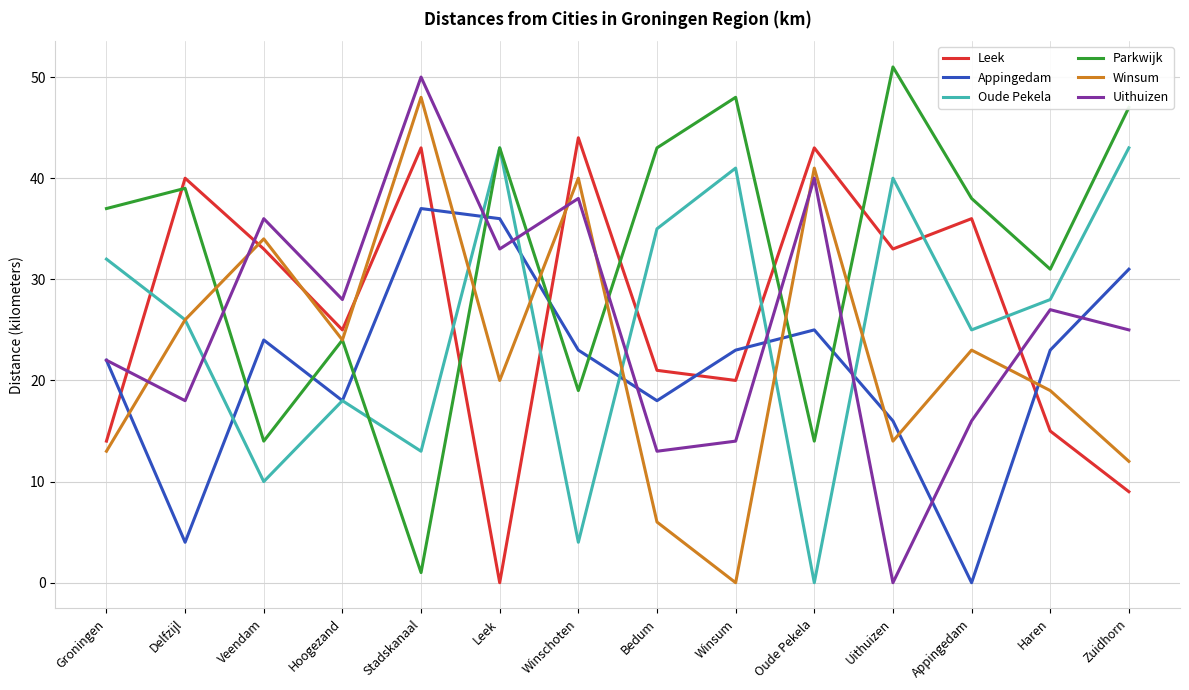

Reading left to right, extract all data points from this chart.

Leek: 14	40	33	25	43	0	44	21	20	43	33	36	15	9
Appingedam: 22	4	24	18	37	36	23	18	23	25	16	0	23	31
Oude Pekela: 32	26	10	18	13	43	4	35	41	0	40	25	28	43
Parkwijk: 37	39	14	24	1	43	19	43	48	14	51	38	31	47
Winsum: 13	26	34	24	48	20	40	6	0	41	14	23	19	12
Uithuizen: 22	18	36	28	50	33	38	13	14	40	0	16	27	25